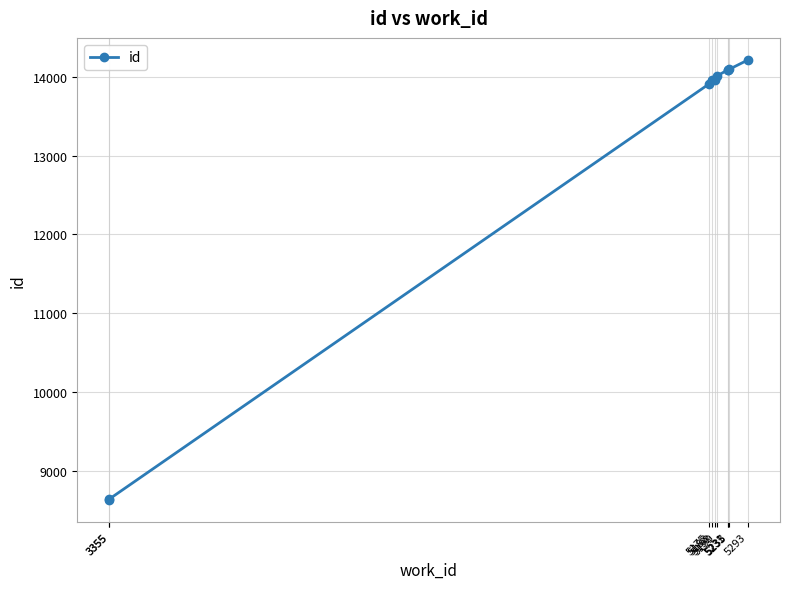

Which has a higher value, 5231 or 5199?

5231